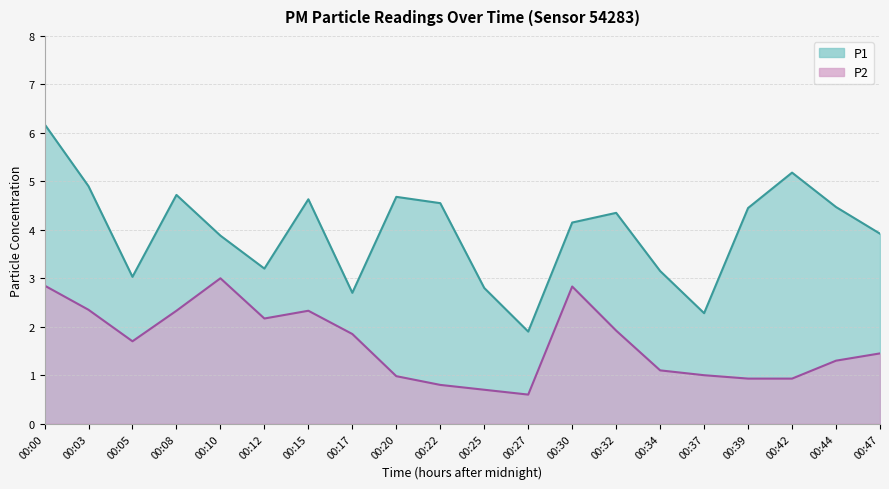

True or false: P1 has a value of 0.5 at 00:37.

False